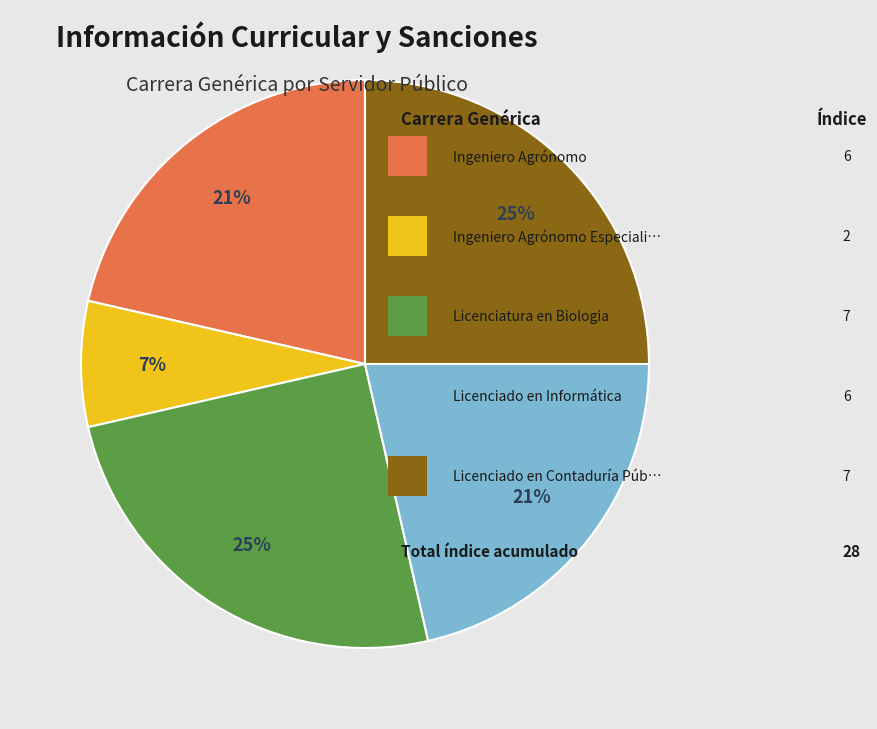

Is there a majority slice in this chart?

No